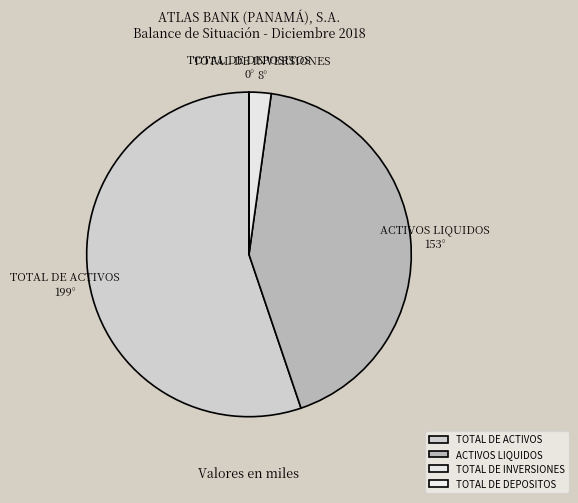

The ACTIVOS LIQUIDOS slice represents 52% of the pie. True or false?

False